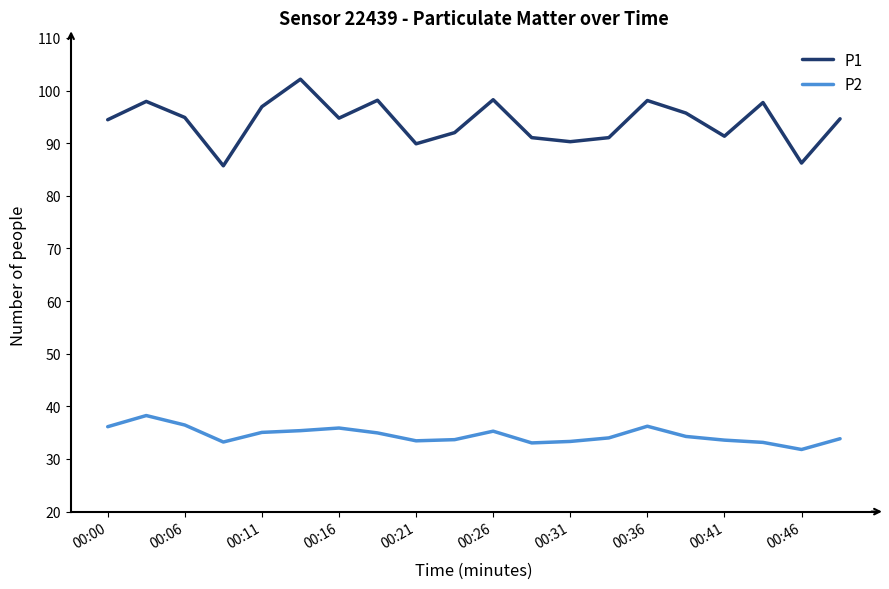

What is the highest value of the P1 series?

102.2